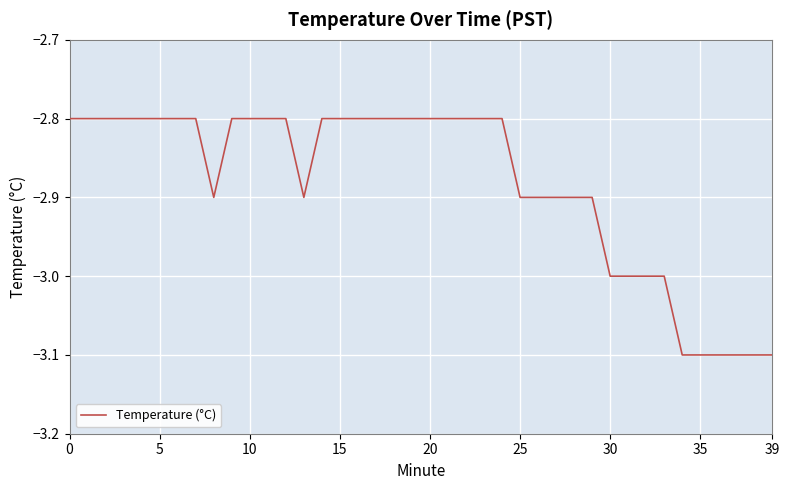

What is the difference between the maximum and minimum values?

0.3